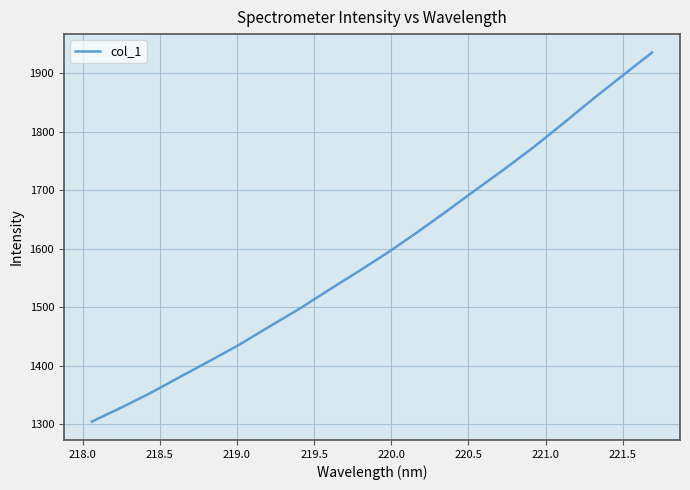

What is the greatest value displayed?

1935.6